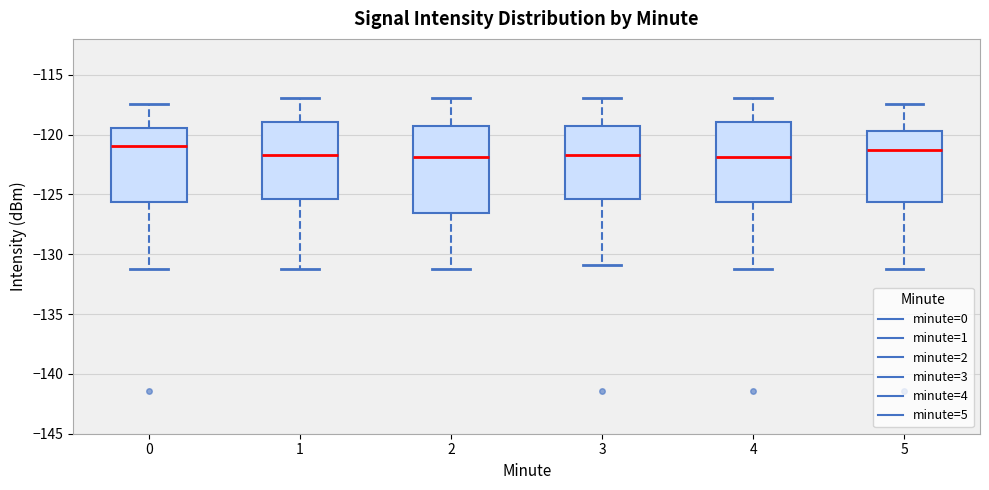

Reading left to right, read every box against the y-axis: the position of its median line, the range the box covers, and the ends of its whiskers. The values are not printed on the chart, so give them approximately, as read against the axis.

0: median -121.0, box -125.5 to -119.5, whiskers -131.5 to -117.5
1: median -121.5, box -125.5 to -119.0, whiskers -131.5 to -117.0
2: median -122.0, box -126.5 to -119.5, whiskers -131.5 to -117.0
3: median -121.5, box -125.5 to -119.5, whiskers -131.0 to -117.0
4: median -122.0, box -125.5 to -119.0, whiskers -131.5 to -117.0
5: median -121.5, box -125.5 to -119.5, whiskers -131.5 to -117.5